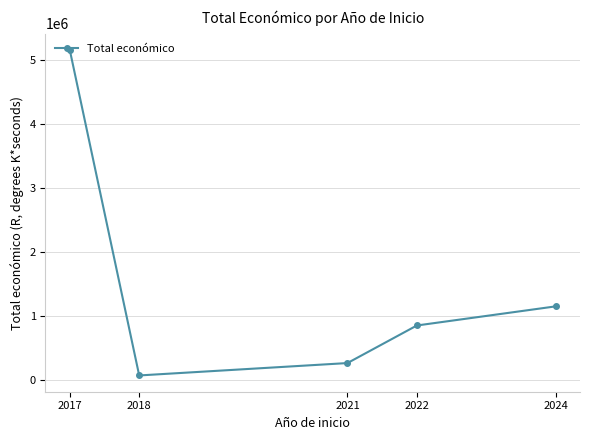

List the labels in order of value, largest first.

2017, 2024, 2022, 2021, 2018